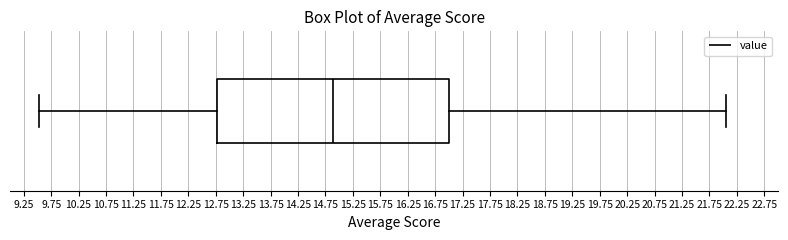

Transcribe this box plot: give where the median line is, the range the box spans, and where the two whiskers end, as read against the x-axis. The values are not printed on the chart, so give them approximately, as read against the axis.

median 14.90, box 12.75 to 17.00, whiskers 9.50 to 22.05